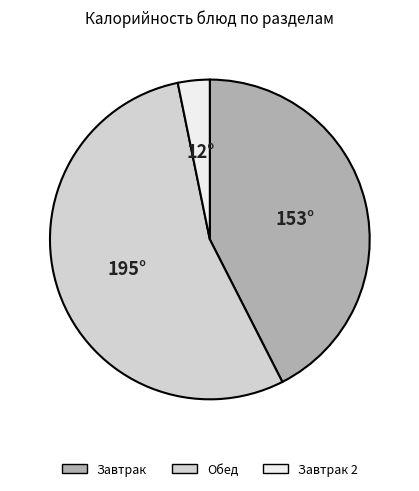

Rank the categories by value from lowest to highest.

Завтрак 2, Завтрак, Обед